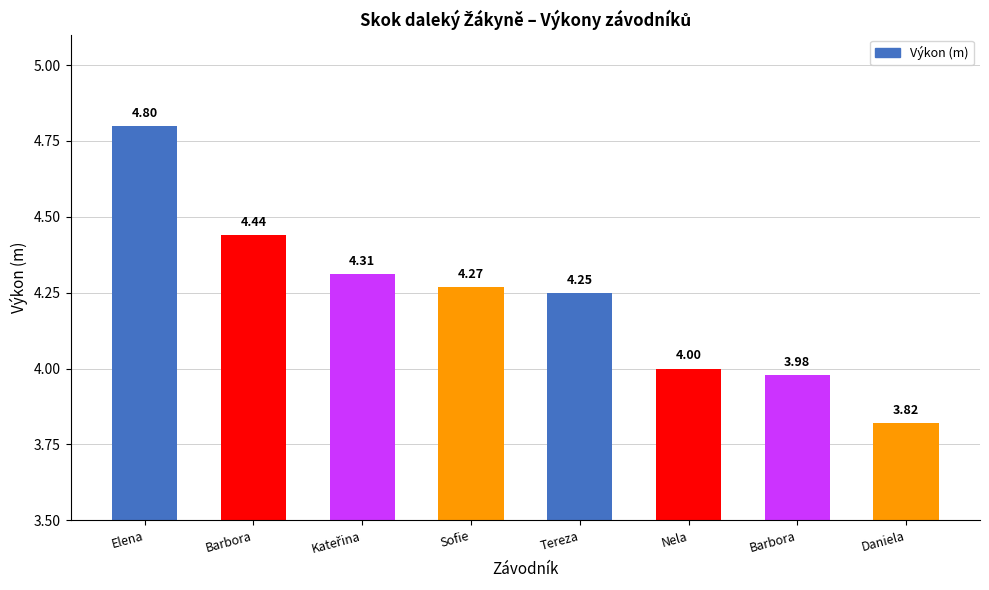

Does the chart contain any negative values?

No